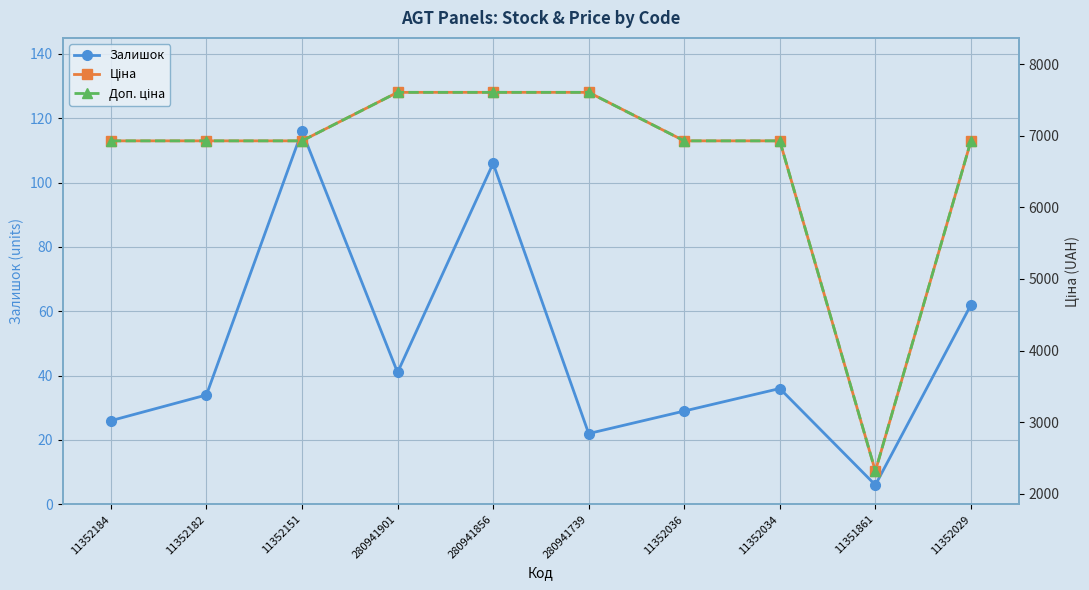

What is the total value across all series at 11352034?

13895.1